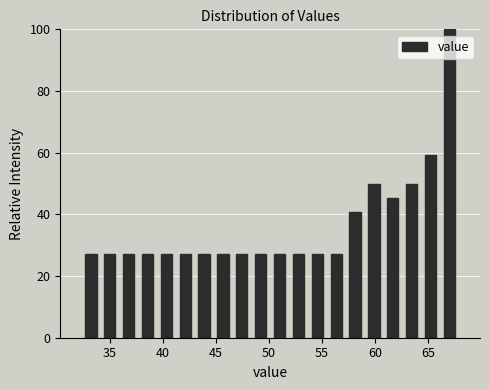

Read against the x-axis, roughly where is the centre of the tallest bar?

67.0